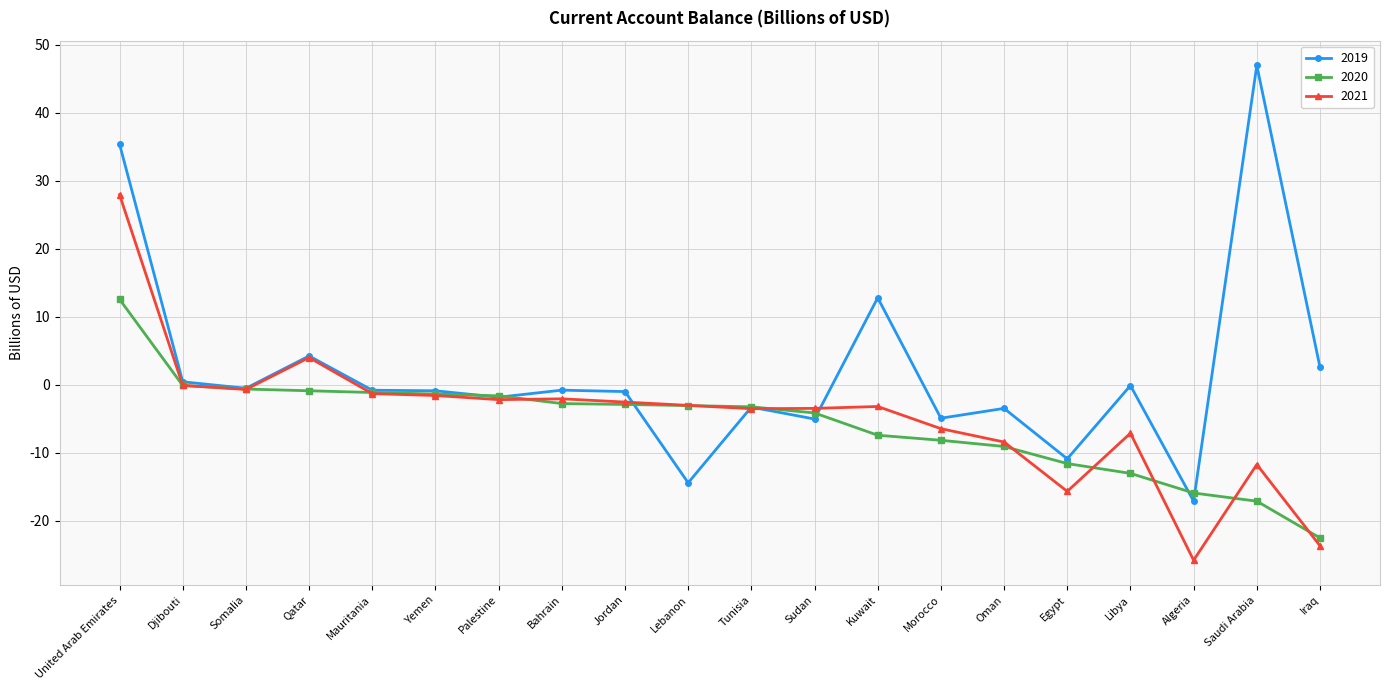

Where is the first local maximum for 2019?

Qatar